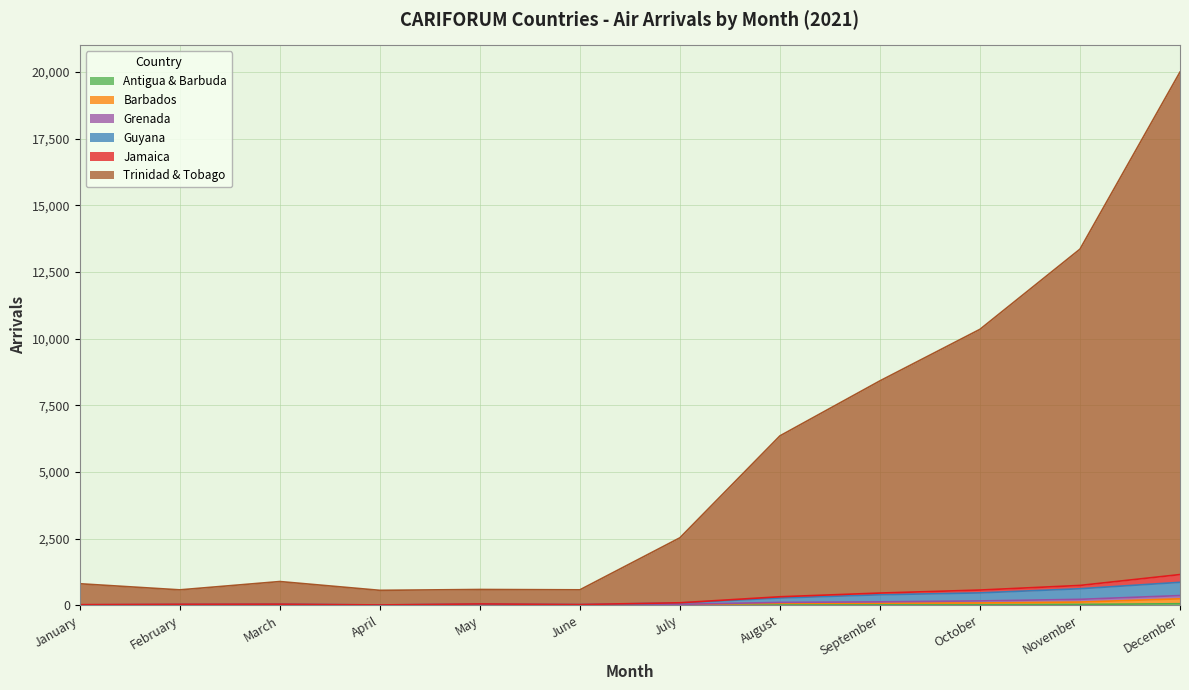

What is the difference between the second highest and minimum values in the Antigua & Barbuda series?

31